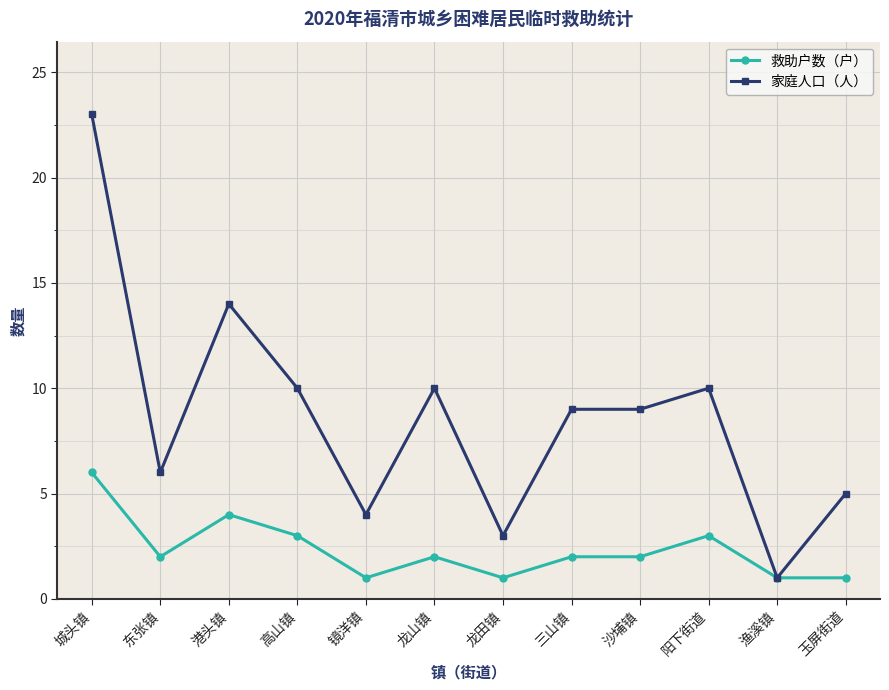

Which series changed the most between 城头镇 and 东张镇?

家庭人口（人）